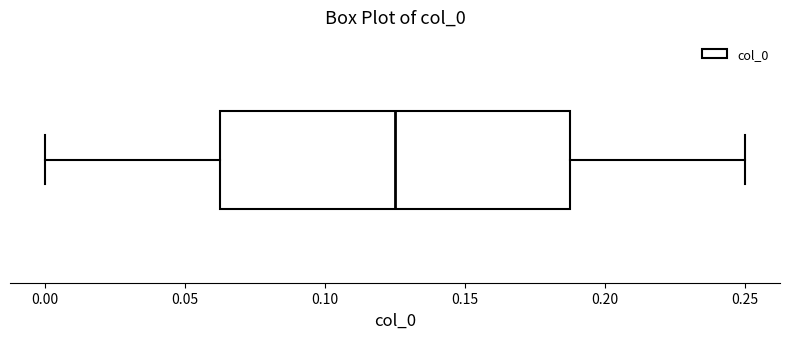

Where does the median line of the box sit on the x-axis? The values are not printed on the chart, so give them approximately, as read against the axis.

0.125